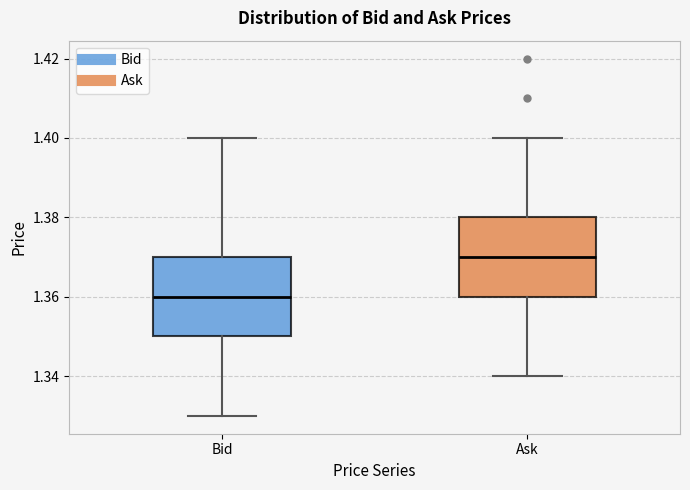

Reading left to right, transcribe this box plot: for each box, give where its median line is, the range the box spans, and where its two whiskers end, as read against the y-axis. The values are not printed on the chart, so give them approximately, as read against the axis.

Bid: median 1.36, box 1.35 to 1.37, whiskers 1.33 to 1.40
Ask: median 1.37, box 1.36 to 1.38, whiskers 1.34 to 1.40